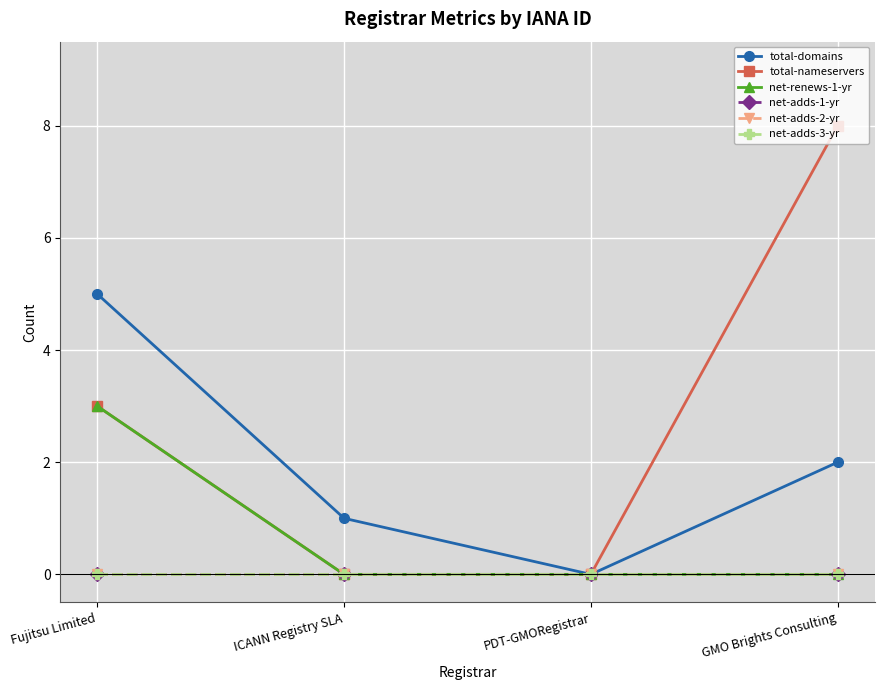

True or false: net-adds-2-yr and net-renews-1-yr intersect in this chart.

False